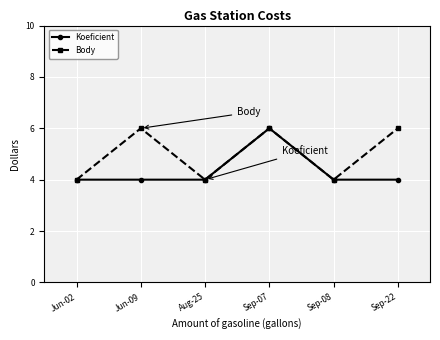

At which category is the sum across all series the highest?

Sep-07